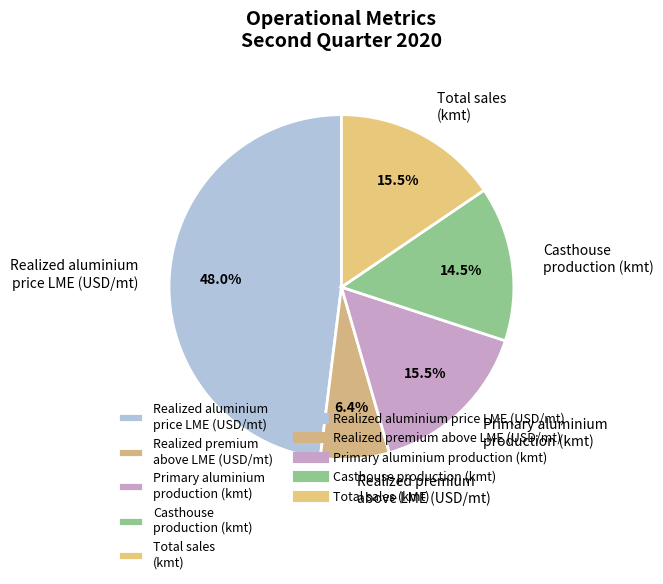

Which category has the smallest portion of the pie?

Realized premium above LME (USD/mt)